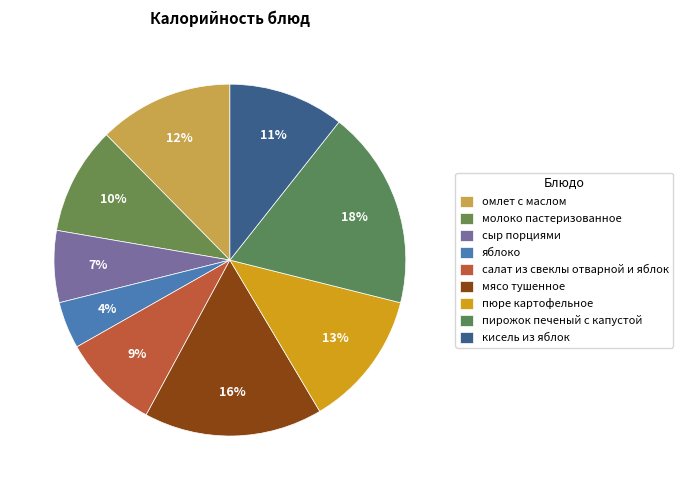

What is the total percentage of пюре картофельное and молоко пастеризованное?

22.5%